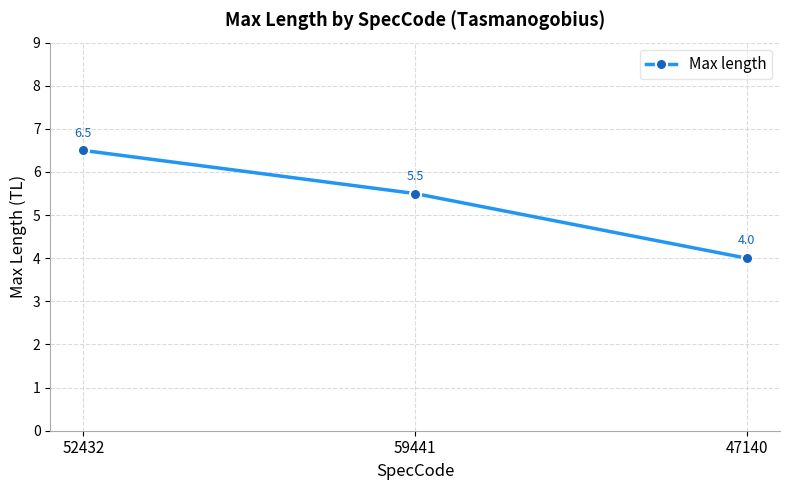

The chart shows a value of 4.0 at 47140. True or false?

True